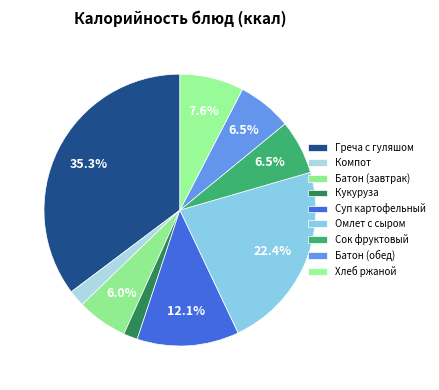

Count the number of slices in the pie.

9